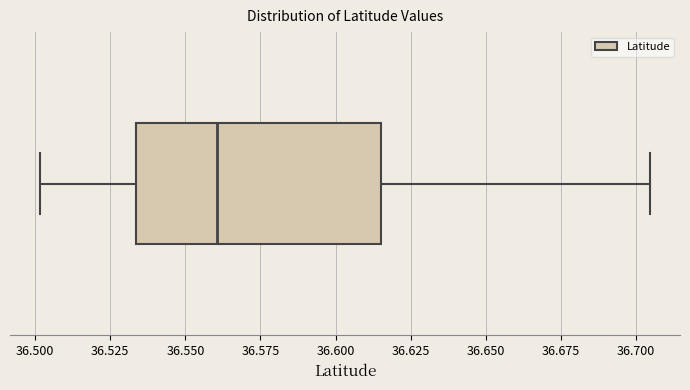

Read this box plot against the x-axis: the position of the median line, the range covered by the box, and the ends of both whiskers. The values are not printed on the chart, so give them approximately, as read against the axis.

median 36.560, box 36.535 to 36.615, whiskers 36.500 to 36.705